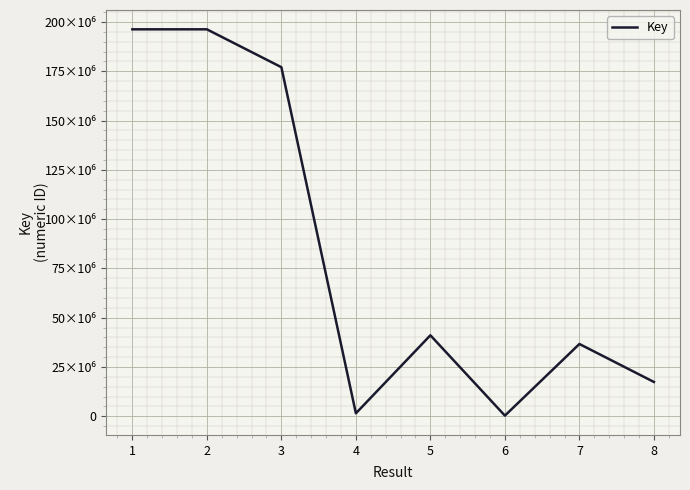

How many interior local peaks (higher than both neighbors) does the data have?

3